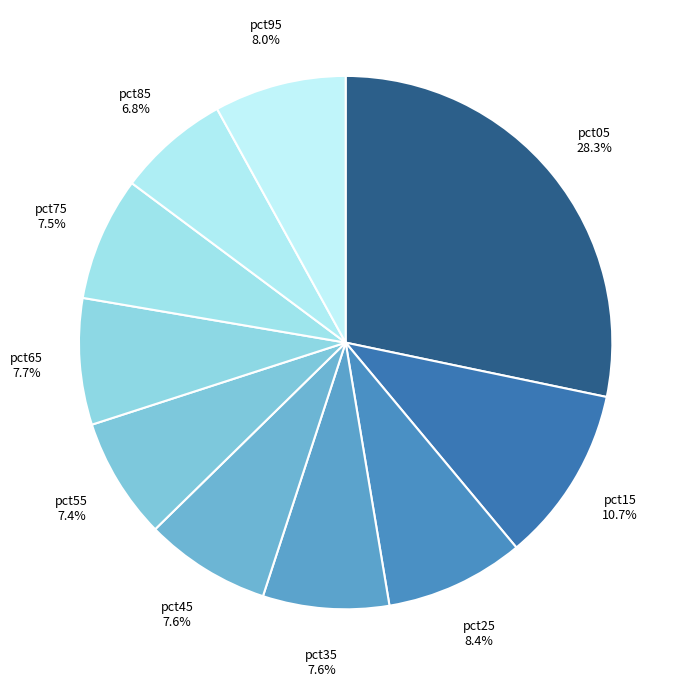

Does any single category account for the majority?

No